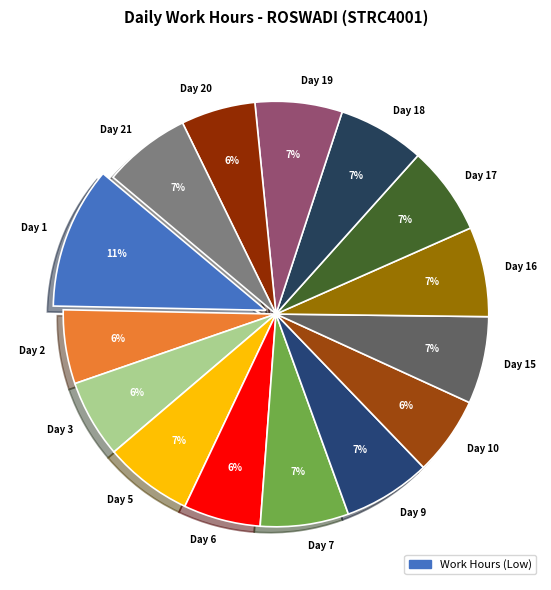

Does Day 18 account for over 50% of the chart?

No